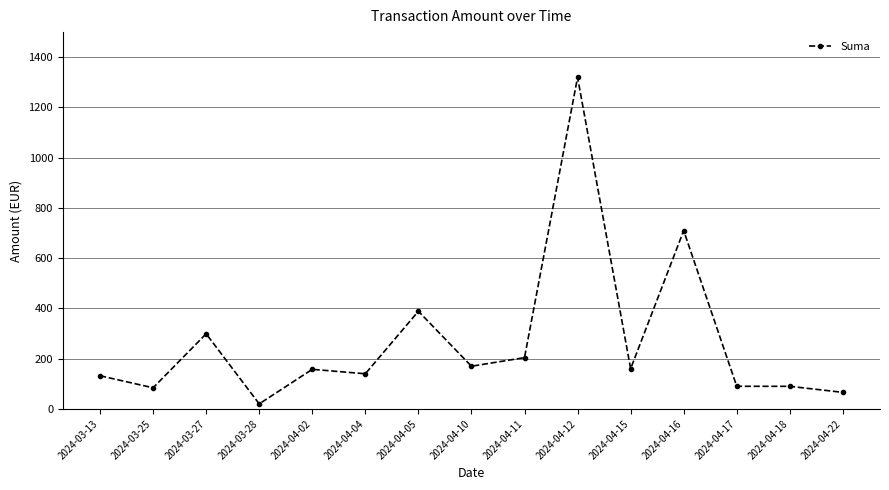

The value at 2024-03-25 is 84.2. True or false?

True